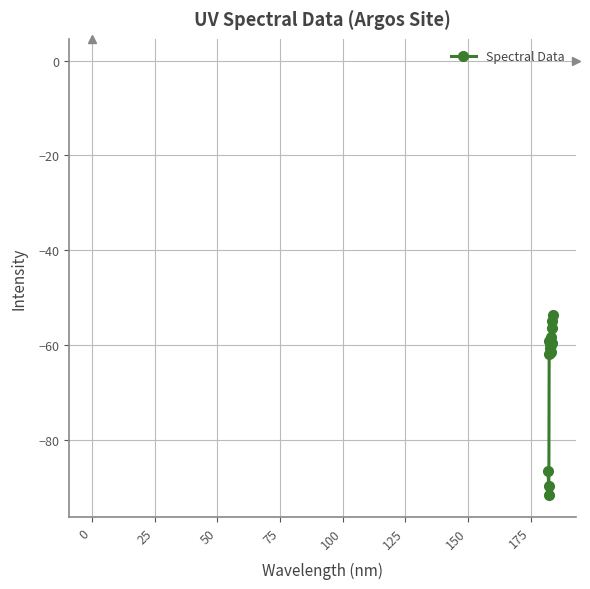

Does the chart have visible grid lines?

Yes